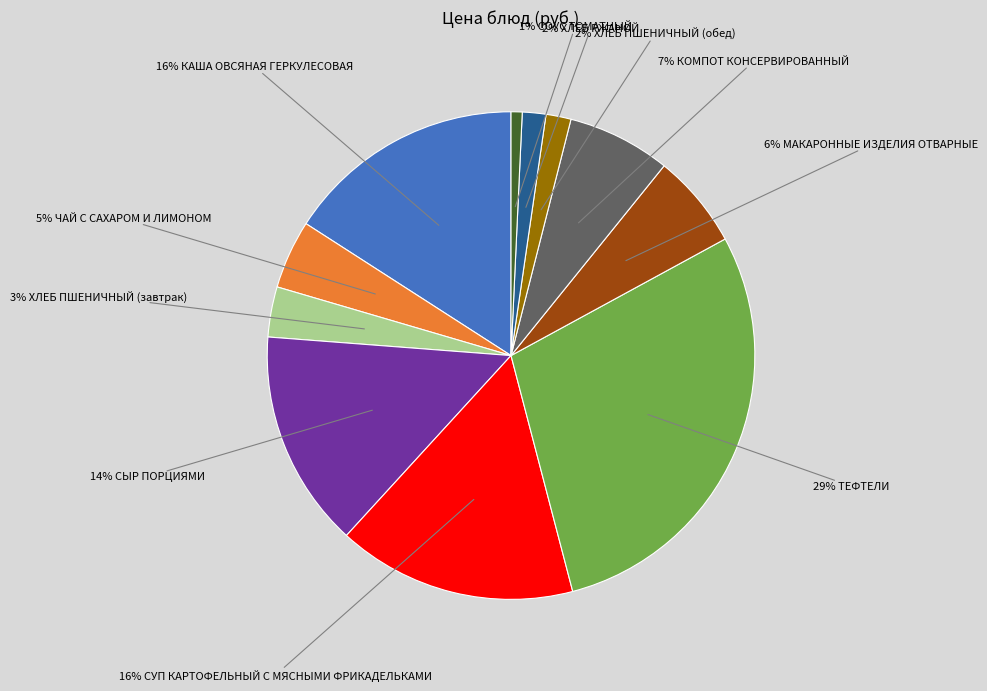

To the nearest percent, what is the average slice percentage?

9%